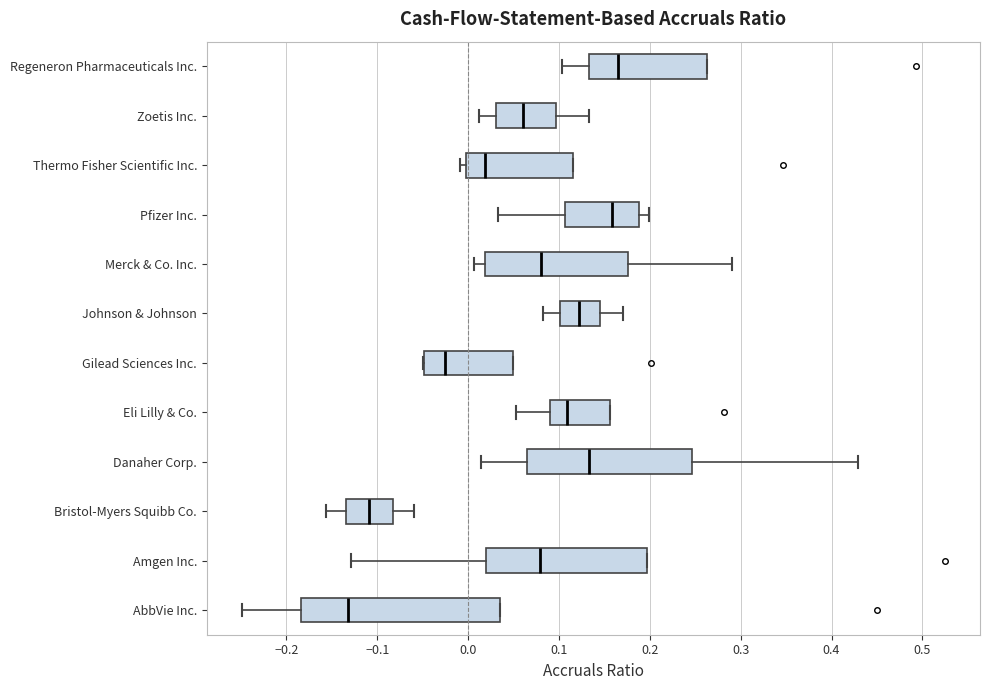

Reading bottom to top, read every box against the x-axis: the position of its median line, the range the box covers, and the ends of its whiskers. The values are not printed on the chart, so give them approximately, as read against the axis.

AbbVie Inc.: median -0.13, box -0.18 to 0.04, whiskers -0.25 to 0.04
Amgen Inc.: median 0.08, box 0.02 to 0.20, whiskers -0.13 to 0.20
Bristol-Myers Squibb Co.: median -0.11, box -0.13 to -0.08, whiskers -0.16 to -0.06
Danaher Corp.: median 0.13, box 0.07 to 0.25, whiskers 0.01 to 0.43
Eli Lilly & Co.: median 0.11, box 0.09 to 0.16, whiskers 0.05 to 0.16
Gilead Sciences Inc.: median -0.03, box -0.05 to 0.05, whiskers -0.05 to 0.05
Johnson & Johnson: median 0.12, box 0.10 to 0.14, whiskers 0.08 to 0.17
Merck & Co. Inc.: median 0.08, box 0.02 to 0.18, whiskers 0.01 to 0.29
Pfizer Inc.: median 0.16, box 0.11 to 0.19, whiskers 0.03 to 0.20
Thermo Fisher Scientific Inc.: median 0.02, box 0.00 to 0.12, whiskers -0.01 to 0.12
Zoetis Inc.: median 0.06, box 0.03 to 0.10, whiskers 0.01 to 0.13
Regeneron Pharmaceuticals Inc.: median 0.16, box 0.13 to 0.26, whiskers 0.10 to 0.26